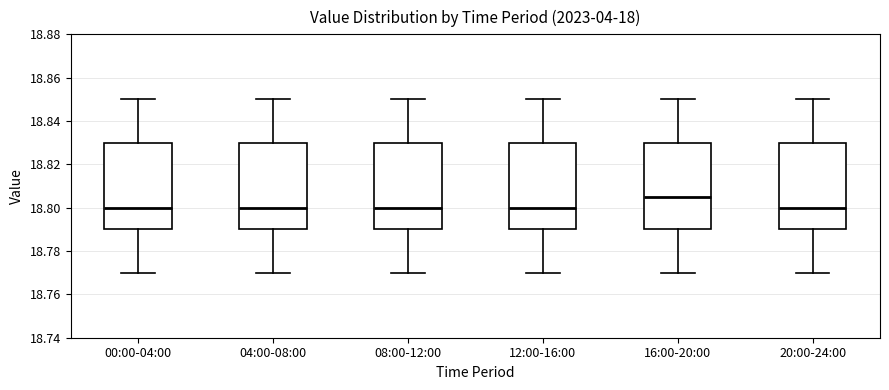

Reading left to right, read every box against the y-axis: the position of its median line, the range the box covers, and the ends of its whiskers. The values are not printed on the chart, so give them approximately, as read against the axis.

00:00-04:00: median 18.800, box 18.790 to 18.830, whiskers 18.770 to 18.850
04:00-08:00: median 18.800, box 18.790 to 18.830, whiskers 18.770 to 18.850
08:00-12:00: median 18.800, box 18.790 to 18.830, whiskers 18.770 to 18.850
12:00-16:00: median 18.800, box 18.790 to 18.830, whiskers 18.770 to 18.850
16:00-20:00: median 18.806, box 18.790 to 18.830, whiskers 18.770 to 18.850
20:00-24:00: median 18.800, box 18.790 to 18.830, whiskers 18.770 to 18.850